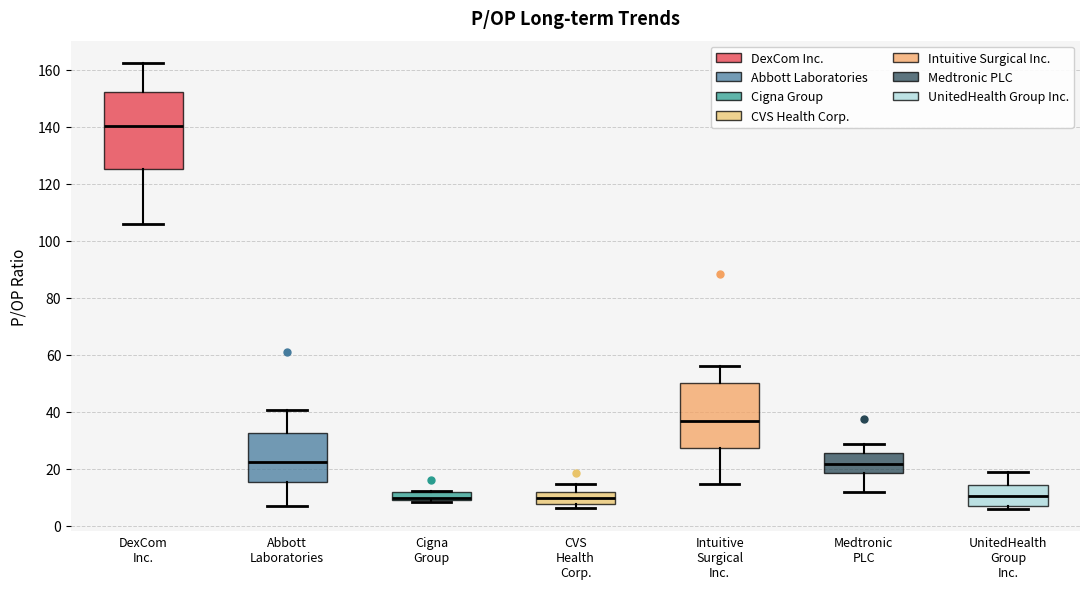

Comparing the boxes themselves (not the whiskers), which one is the tallest?

DexCom Inc.